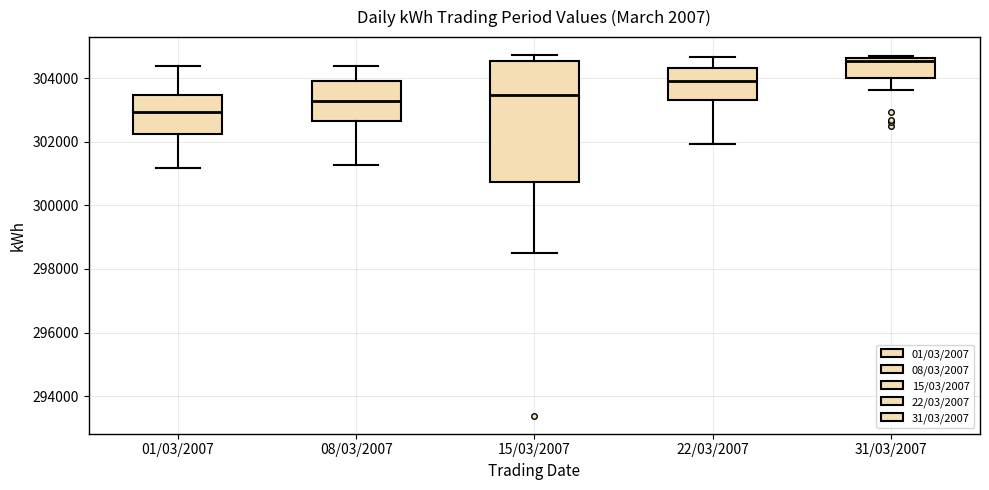

Reading left to right, read every box against the y-axis: the position of its median line, the range the box covers, and the ends of its whiskers. The values are not printed on the chart, so give them approximately, as read against the axis.

01/03/2007: median 303000, box 302200 to 303400, whiskers 301200 to 304400
08/03/2007: median 303200, box 302600 to 304000, whiskers 301200 to 304400
15/03/2007: median 303400, box 300800 to 304600, whiskers 298400 to 304800
22/03/2007: median 303800, box 303400 to 304400, whiskers 302000 to 304600
31/03/2007: median 304600 (just below the box's upper edge), box 304000 to 304600, whiskers 303600 to 304800